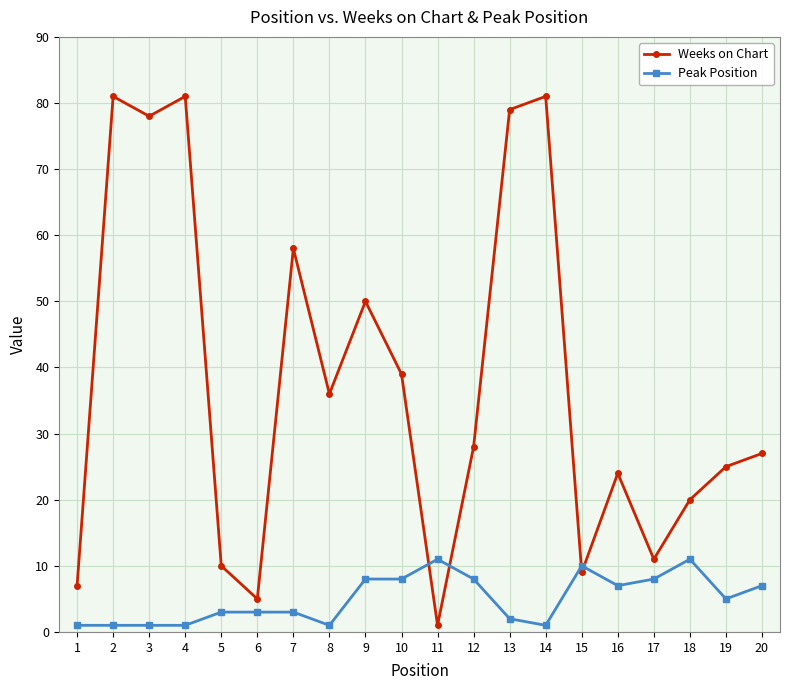

Rank the series by their maximum value, from highest to lowest.

Weeks on Chart, Peak Position